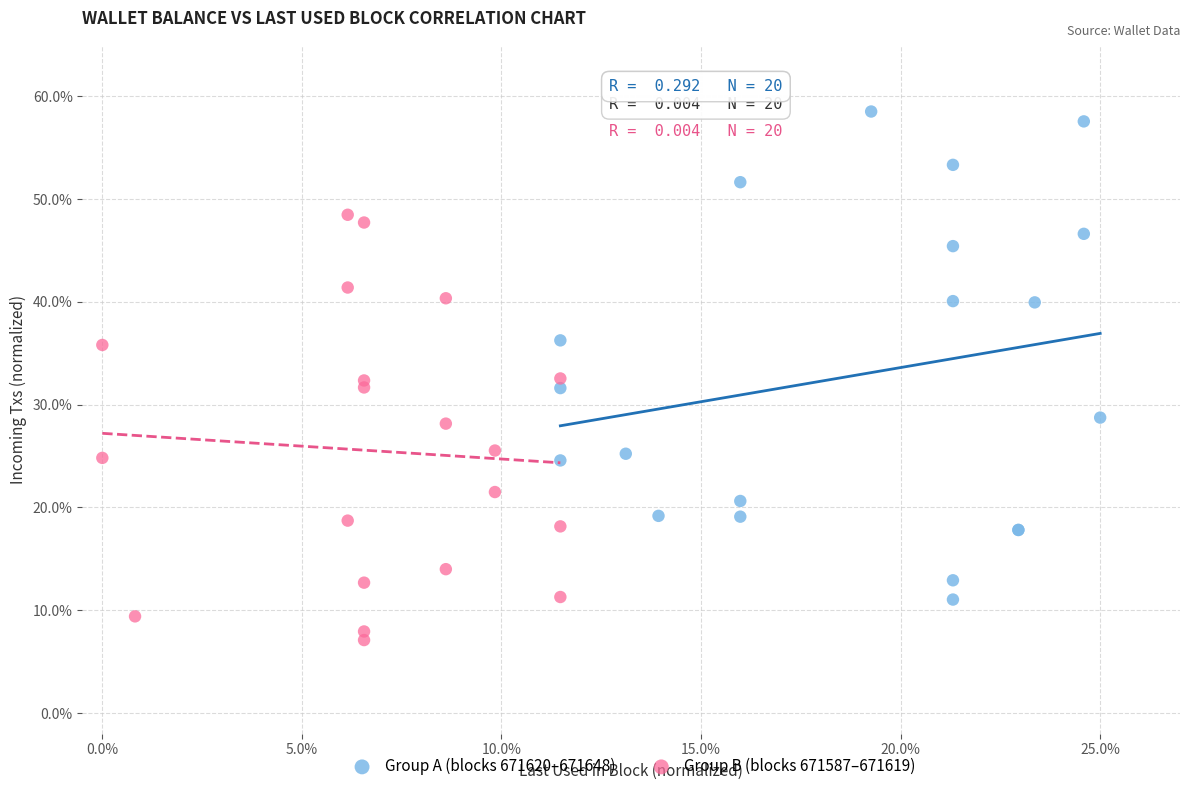

Which series reaches the minimum Y coordinate?

Group B (blocks 671587–671619)